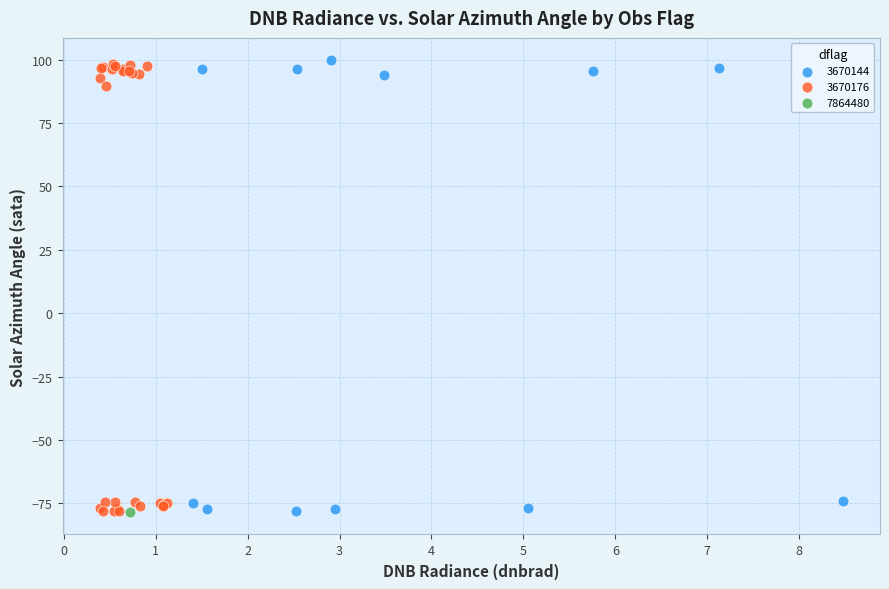

What are all the series names shown in the legend?

3670144, 3670176, 7864480